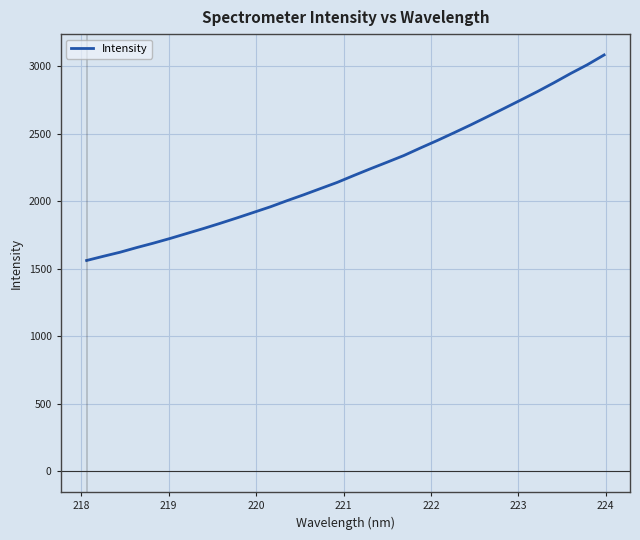

What is the difference between the maximum and minimum values?

1521.3